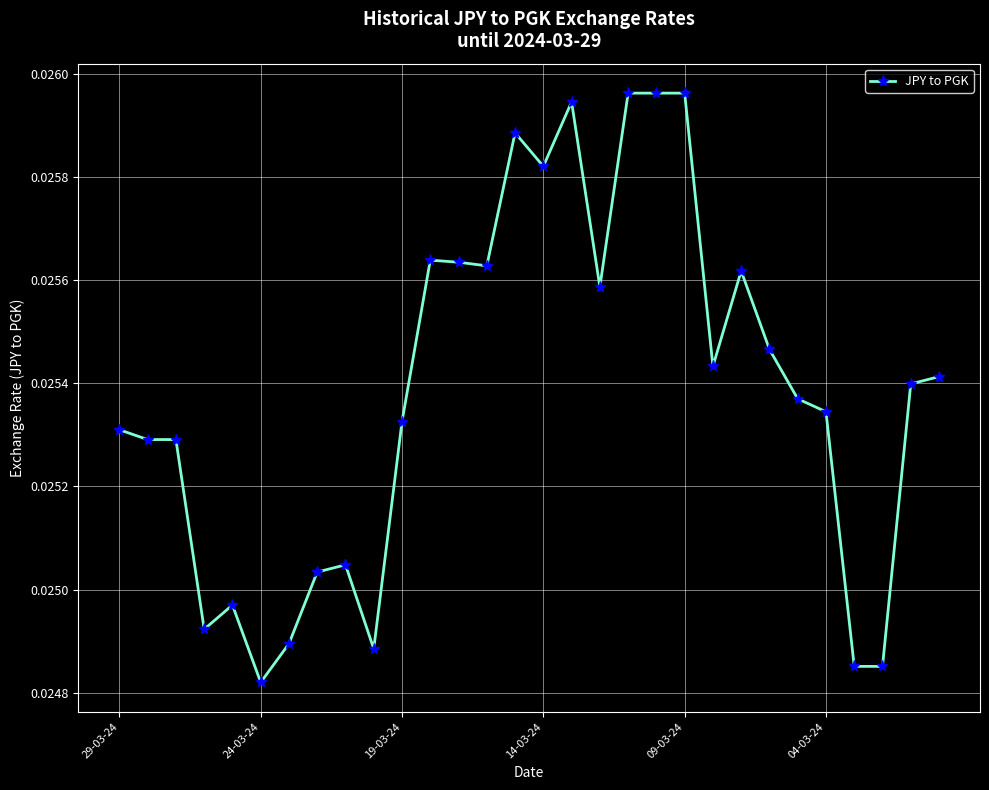

Count the values in the range 0 to 1.

30